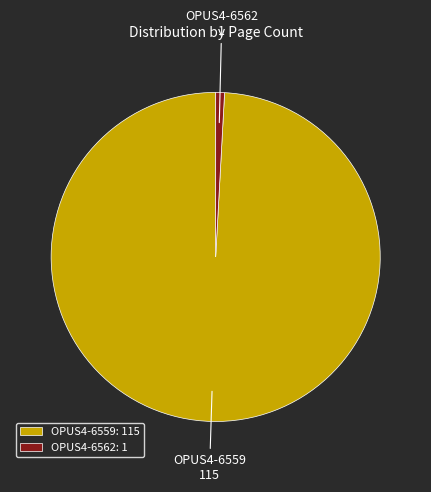

Rank the categories by value from lowest to highest.

OPUS4-6562, OPUS4-6559